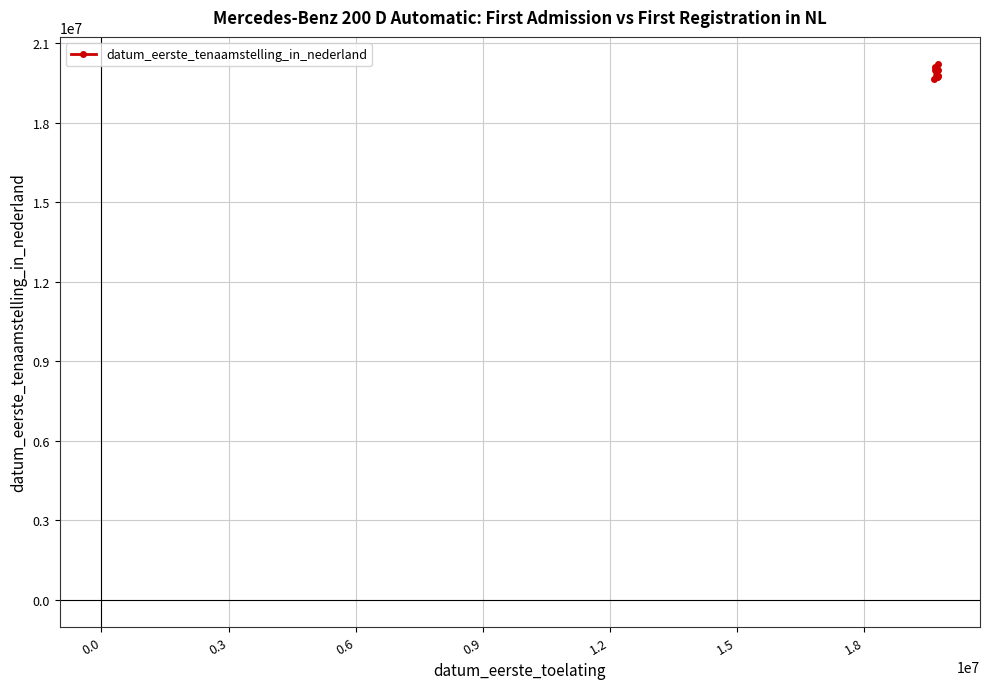

What is the smallest value displayed?

19661019